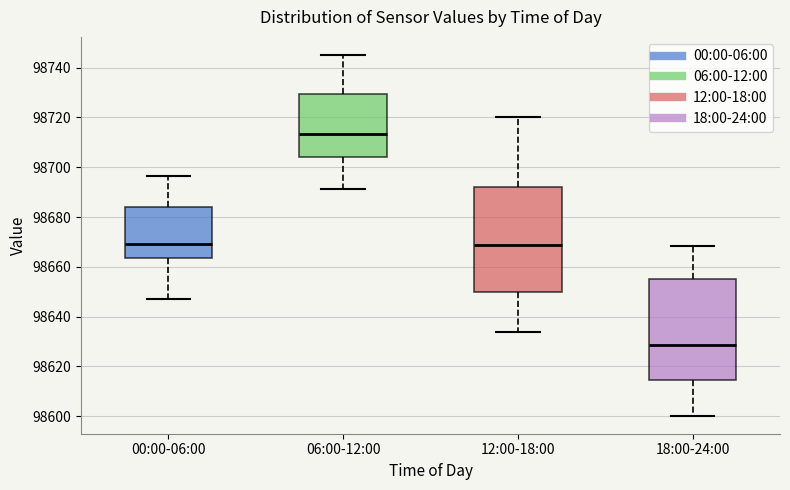

Reading left to right, transcribe this box plot: for each box, give where its median line is, the range the box spans, and where its two whiskers end, as read against the y-axis. The values are not printed on the chart, so give them approximately, as read against the axis.

00:00-06:00: median 98670, box 98664 to 98684, whiskers 98646 to 98696
06:00-12:00: median 98714, box 98704 to 98730, whiskers 98692 to 98746
12:00-18:00: median 98668, box 98650 to 98692, whiskers 98634 to 98720
18:00-24:00: median 98628, box 98614 to 98656, whiskers 98600 to 98668